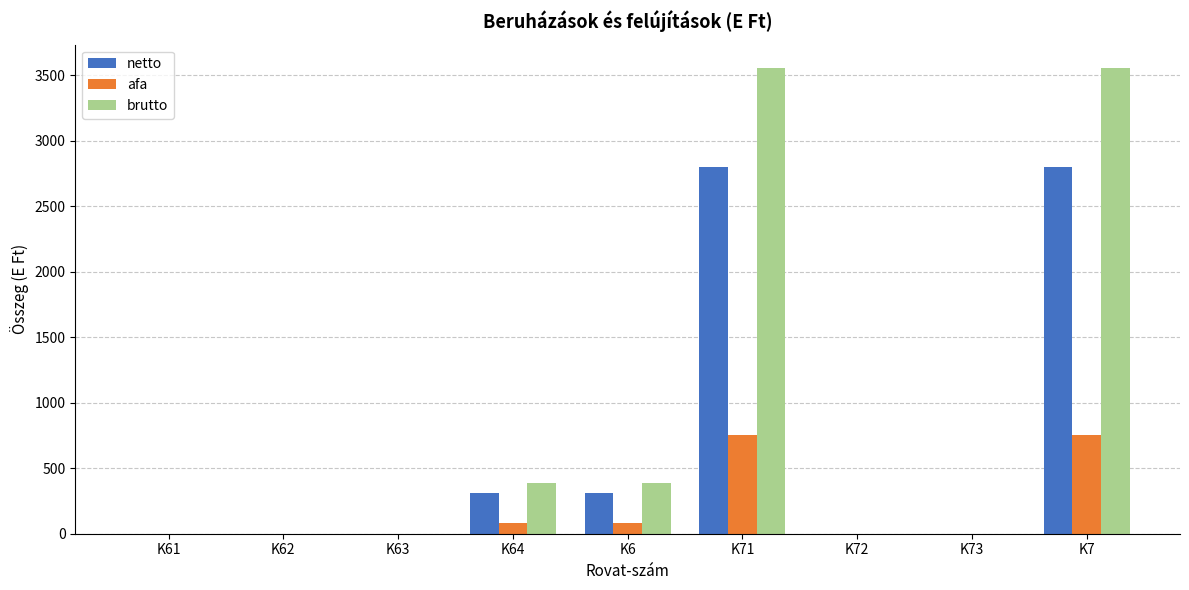

What is the maximum value for netto?

2800